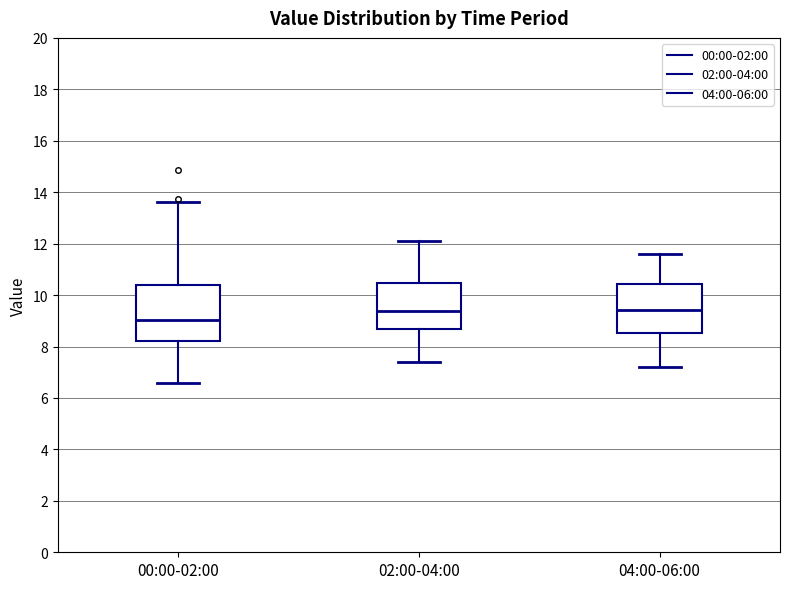

Where does the lower whisker of the box for 02:00-04:00 end on the y-axis? The values are not printed on the chart, so give them approximately, as read against the axis.

7.4